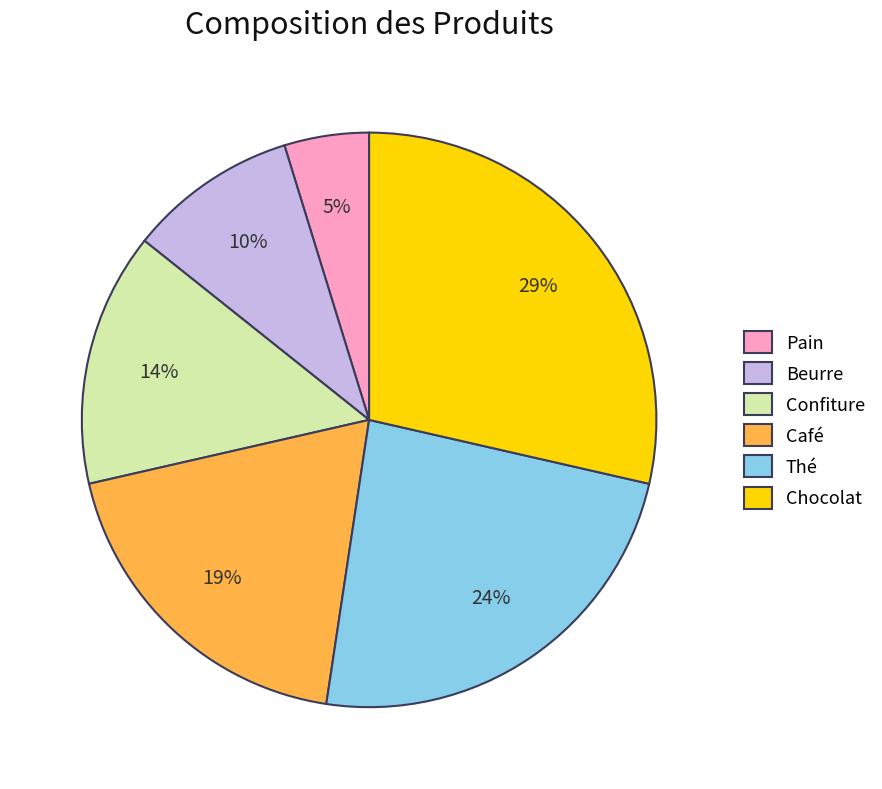

Does Café represent more than half of the total?

No